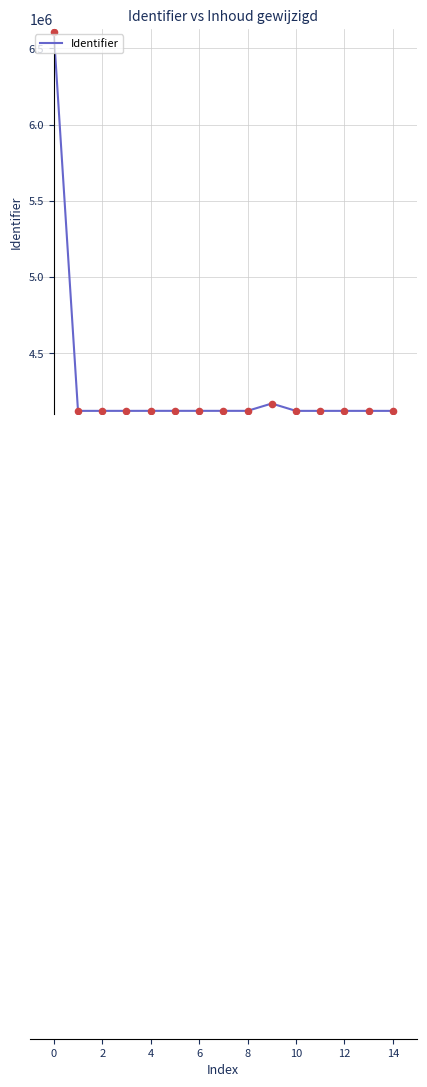

What is the difference between the maximum and minimum values?

2486994